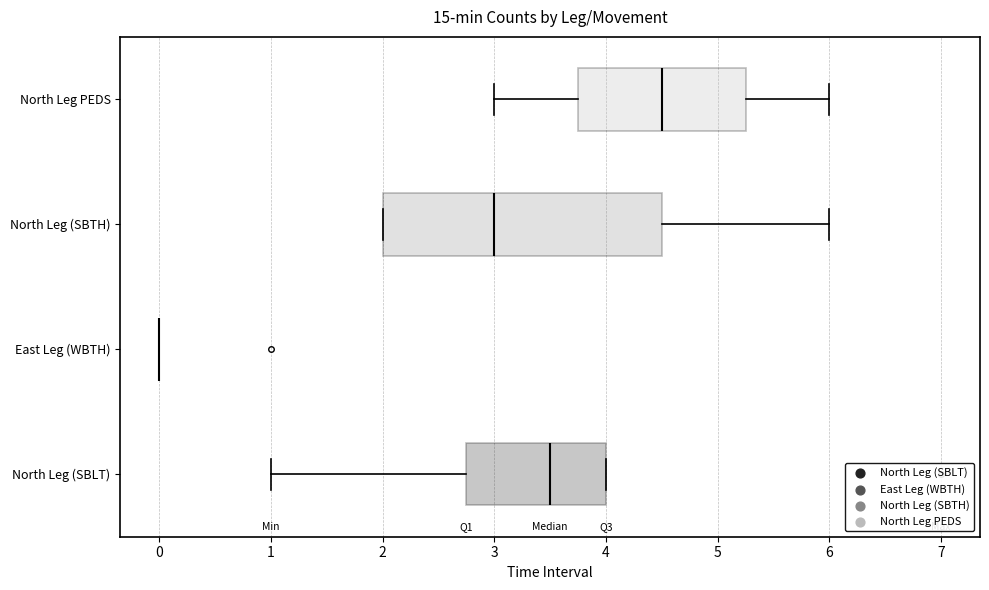

Reading bottom to top, transcribe this box plot: for each box, give where its median line is, the range the box spans, and where its two whiskers end, as read against the x-axis. The values are not printed on the chart, so give them approximately, as read against the axis.

North Leg (SBLT): median 3.5, box 2.8 to 4.0, whiskers 1.0 to 4.0
East Leg (WBTH): box collapsed to a line at 0.0, whiskers 0.0 to 0.0
North Leg (SBTH): median 3.0, box 2.0 to 4.5, whiskers 2.0 to 6.0
North Leg PEDS: median 4.5, box 3.8 to 5.3, whiskers 3.0 to 6.0